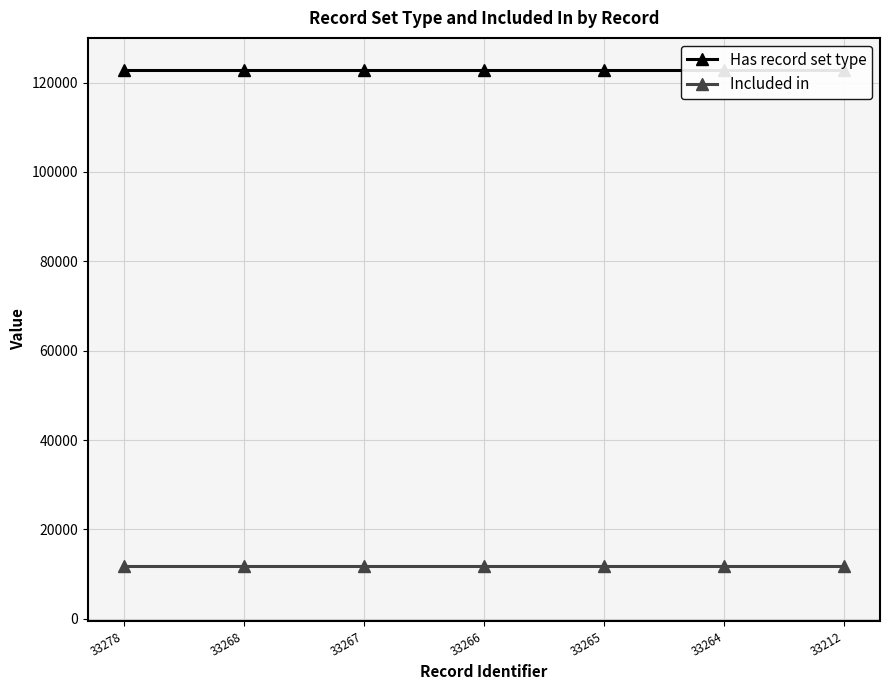

True or false: Has record set type has more than 0 interior local peaks.

False